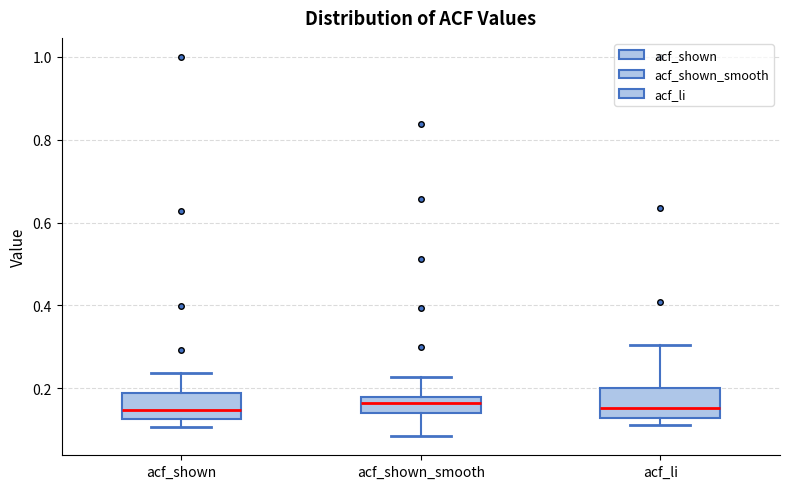

Reading left to right, transcribe this box plot: for each box, give where its median line is, the range the box spans, and where its two whiskers end, as read against the y-axis. The values are not printed on the chart, so give them approximately, as read against the axis.

acf_shown: median 0.14, box 0.12 to 0.18, whiskers 0.10 to 0.24
acf_shown_smooth: median 0.16, box 0.14 to 0.18, whiskers 0.08 to 0.22
acf_li: median 0.16, box 0.12 to 0.20, whiskers 0.12 (just below the box's lower edge) to 0.30